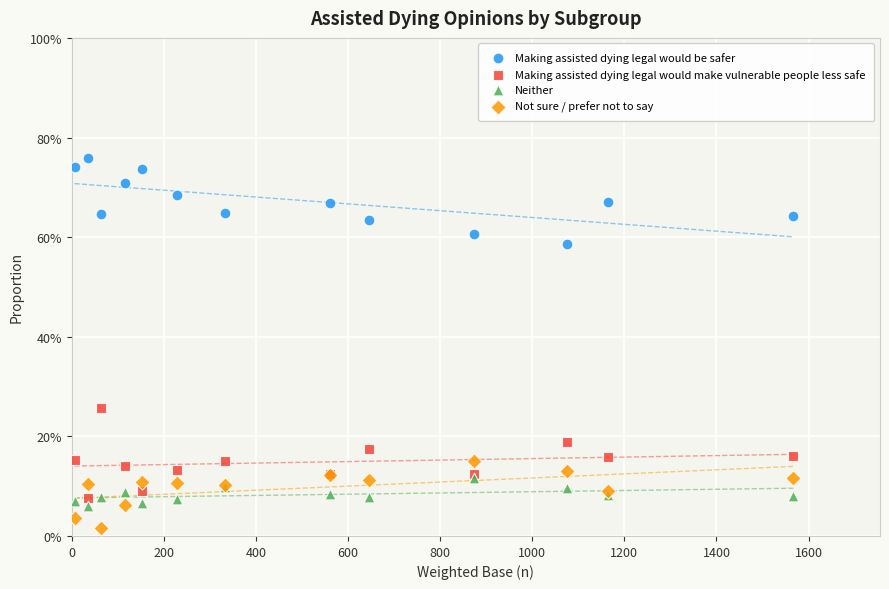

What are all the series names shown in the legend?

Making assisted dying legal would be safer, Making assisted dying legal would make vulnerable people less safe, Neither, Not sure / prefer not to say